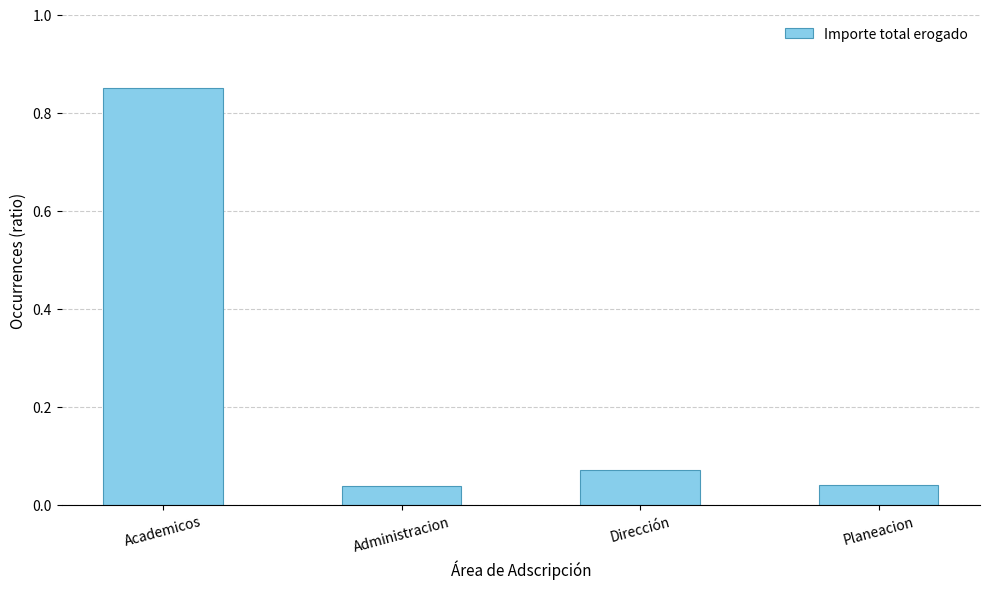

The chart shows a value of 0.0 at Dirección. True or false?

False